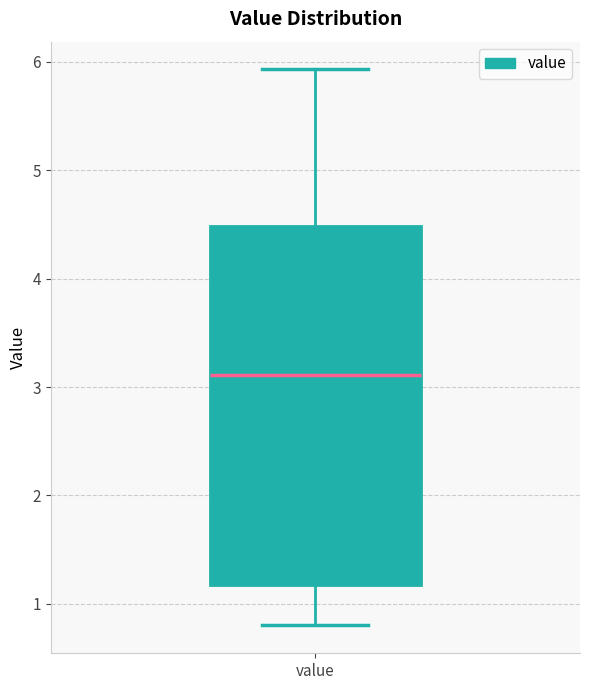

Where does the upper whisker of the box for value end on the y-axis? The values are not printed on the chart, so give them approximately, as read against the axis.

5.9